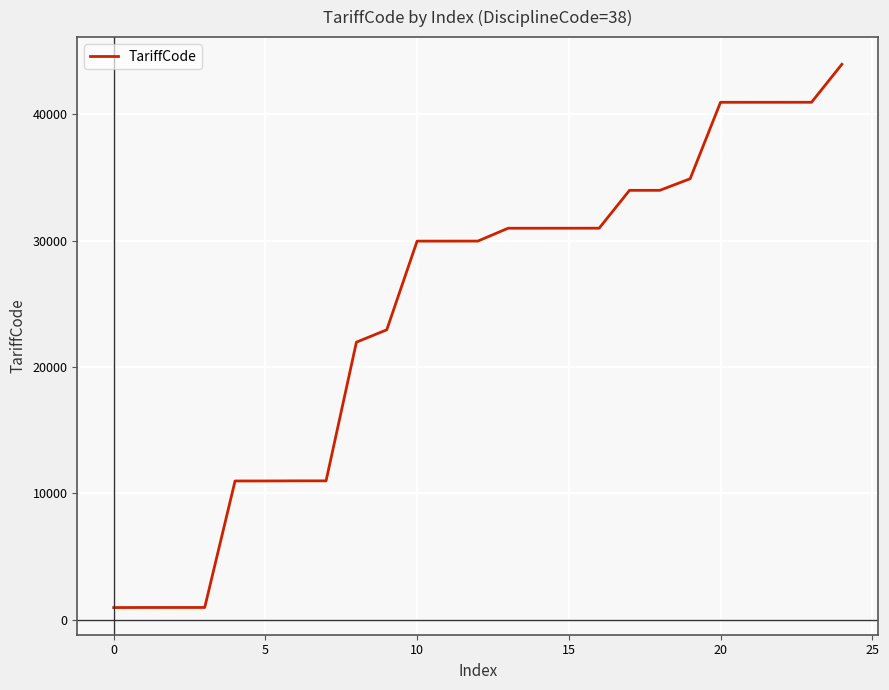

What is the difference between the maximum and minimum values?

43011